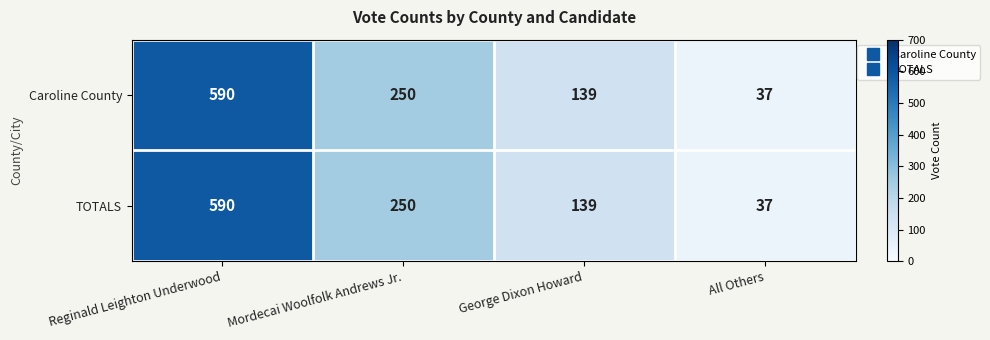

True or false: TOTALS has a value of 434 at Mordecai Woolfolk Andrews Jr..

False